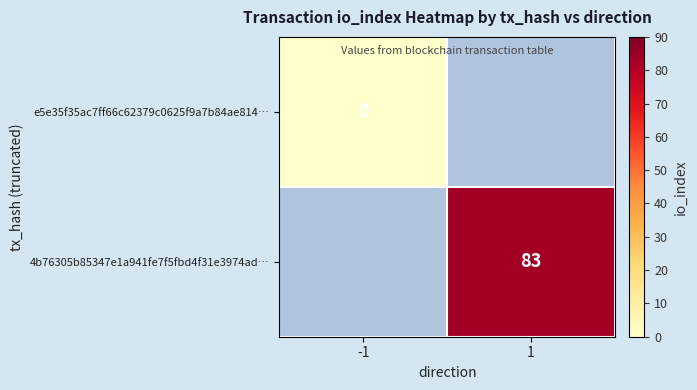

At which label is e5e35f35ac7ff66c62379c0625f9a7b84ae814… closest to 0?

-1